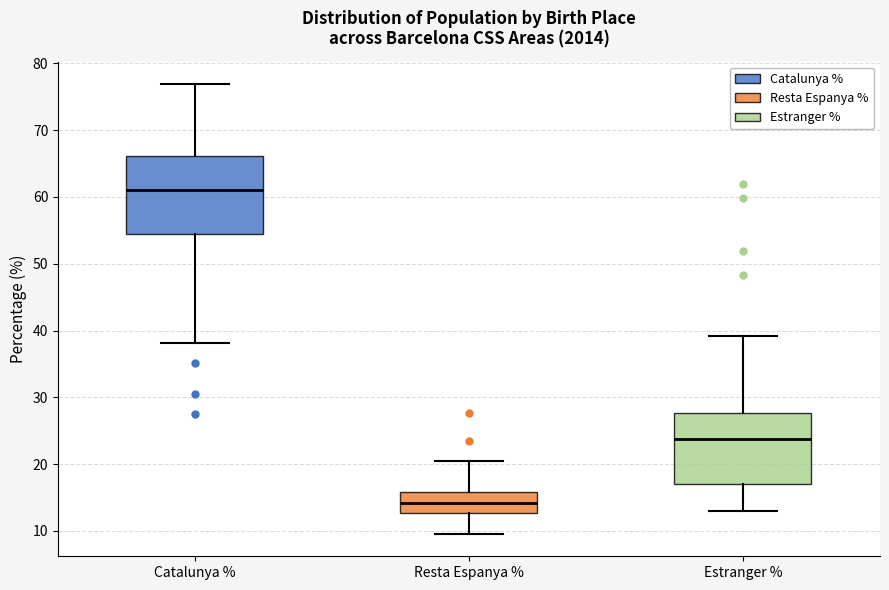

Reading left to right, transcribe this box plot: for each box, give where its median line is, the range the box spans, and where its two whiskers end, as read against the y-axis. The values are not printed on the chart, so give them approximately, as read against the axis.

Catalunya %: median 61, box 54 to 66, whiskers 38 to 77
Resta Espanya %: median 14, box 13 to 16, whiskers 10 to 20
Estranger %: median 24, box 17 to 28, whiskers 13 to 39